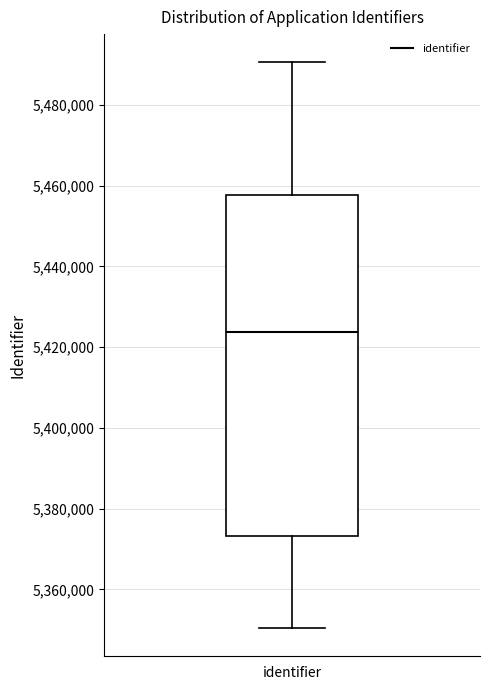

Transcribe this box plot: give where the median line is, the range the box spans, and where the two whiskers end, as read against the y-axis. The values are not printed on the chart, so give them approximately, as read against the axis.

median 5424000, box 5374000 to 5458000, whiskers 5350000 to 5490000